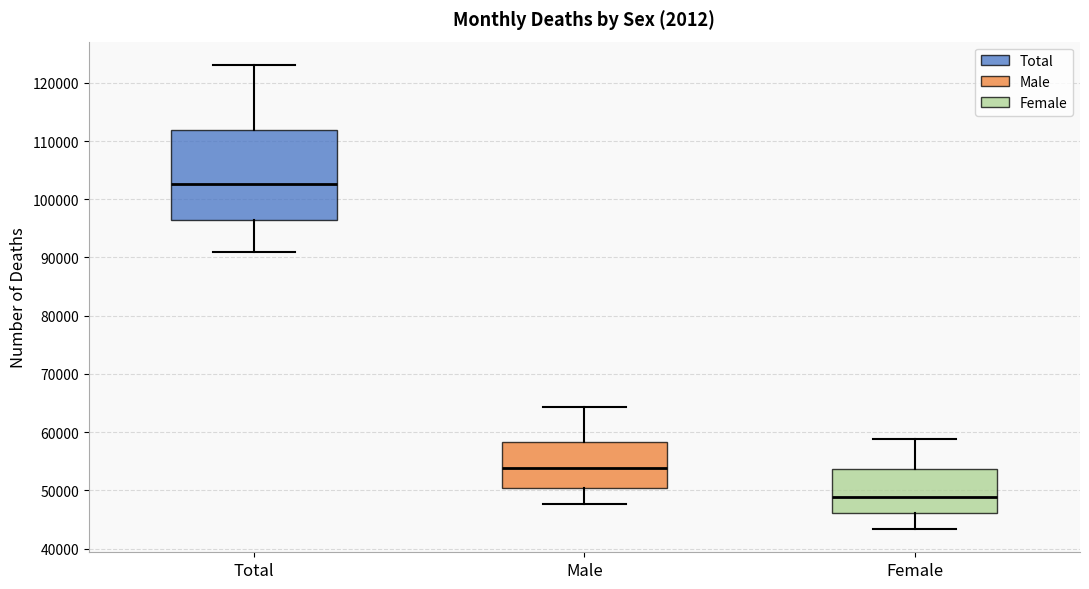

Where does the upper whisker of the box for Male end on the y-axis? The values are not printed on the chart, so give them approximately, as read against the axis.

64000